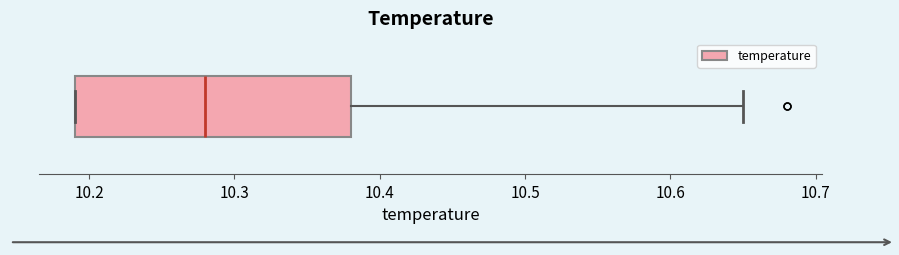

Transcribe this box plot: give where the median line is, the range the box spans, and where the two whiskers end, as read against the x-axis. The values are not printed on the chart, so give them approximately, as read against the axis.

median 10.28, box 10.19 to 10.38, whiskers 10.19 to 10.65